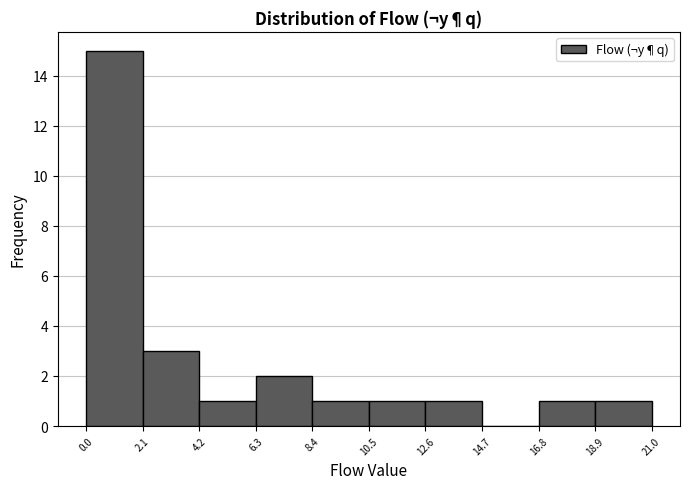

Reading left to right, list every bar in this chart as the range it spans on the x-axis followed by its height. The values are not printed on the chart, so give them approximately, as read against the axis.

0.0 to 2.1: 15
2.1 to 4.2: 3
4.2 to 6.3: 1
6.3 to 8.4: 2
8.4 to 10.5: 1
10.5 to 12.6: 1
12.6 to 14.7: 1
14.7 to 16.8: 0
16.8 to 18.9: 1
18.9 to 21.0: 1